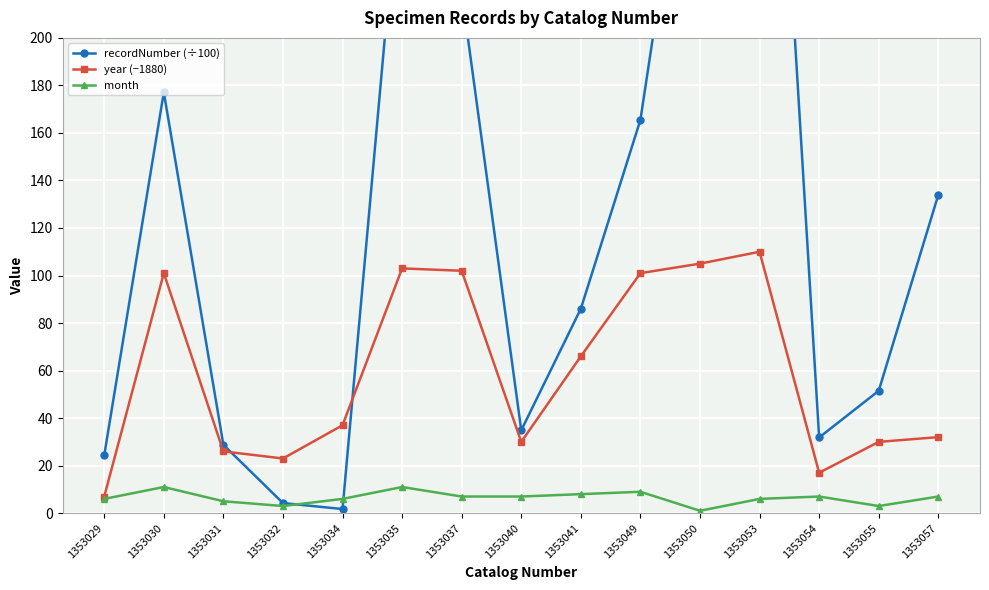

At which label is recordNumber (÷100) closest to 223?

1353037